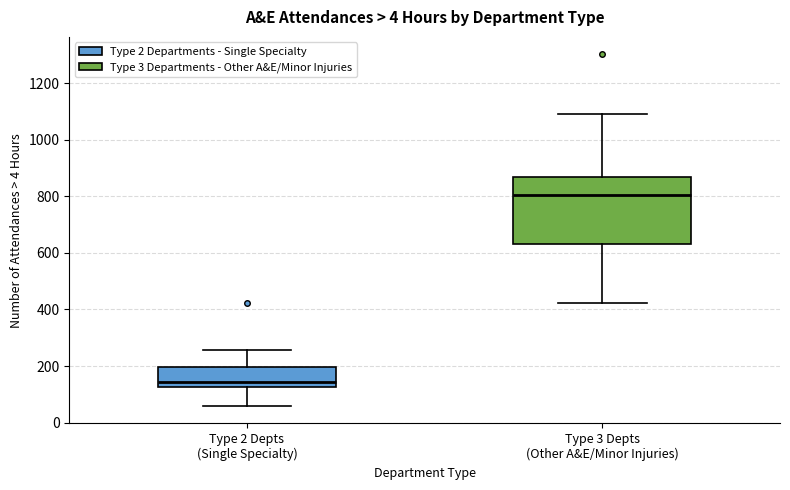

Reading left to right, read every box against the y-axis: the position of its median line, the range the box covers, and the ends of its whiskers. The values are not printed on the chart, so give them approximately, as read against the axis.

Type 2 Depts (Single Specialty): median 140, box 120 to 200, whiskers 60 to 260
Type 3 Depts (Other A&E/Minor Injuries): median 800, box 640 to 860, whiskers 420 to 1100